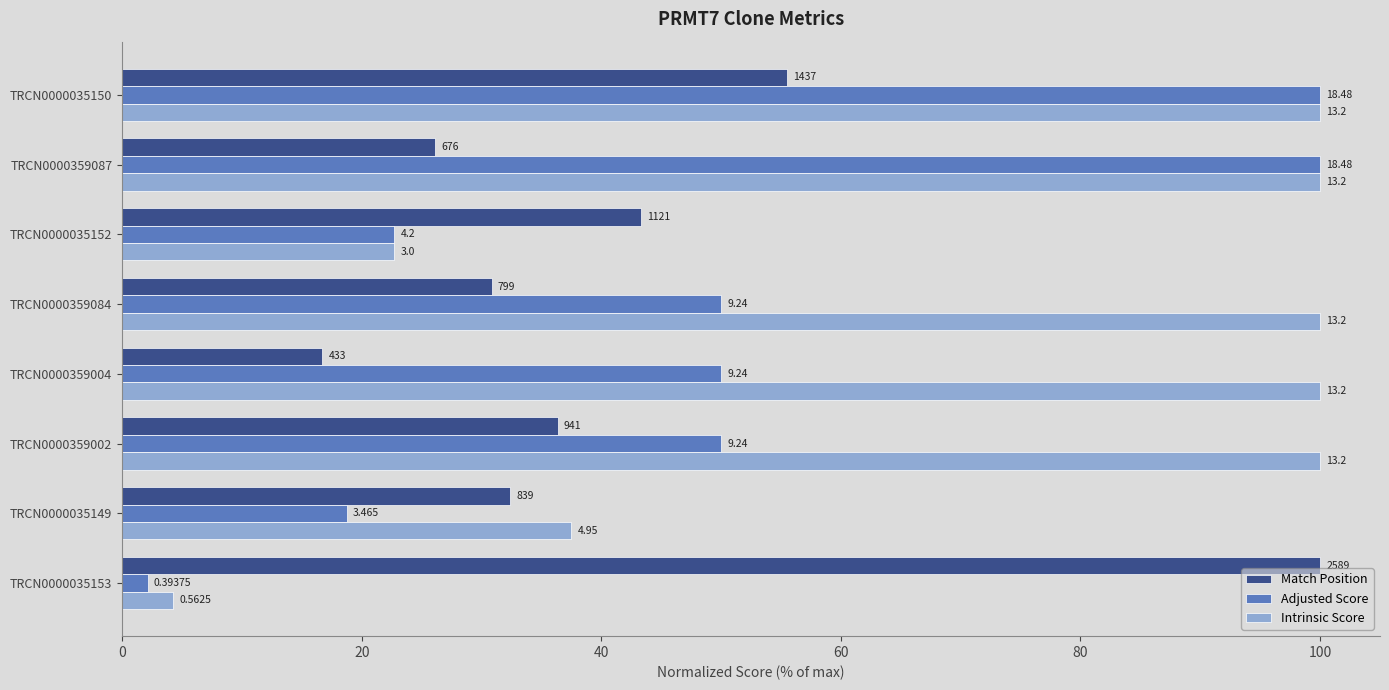

What are all the series names shown in the legend?

Match Position, Adjusted Score, Intrinsic Score